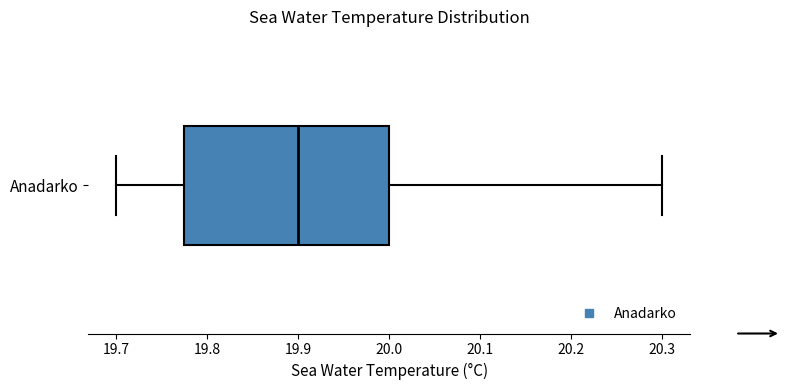

Where is the right edge of the box for Anadarko on the x-axis? The values are not printed on the chart, so give them approximately, as read against the axis.

20.00